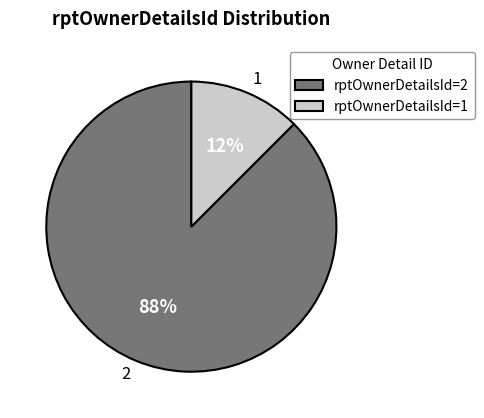

How many segments does this pie chart have?

2